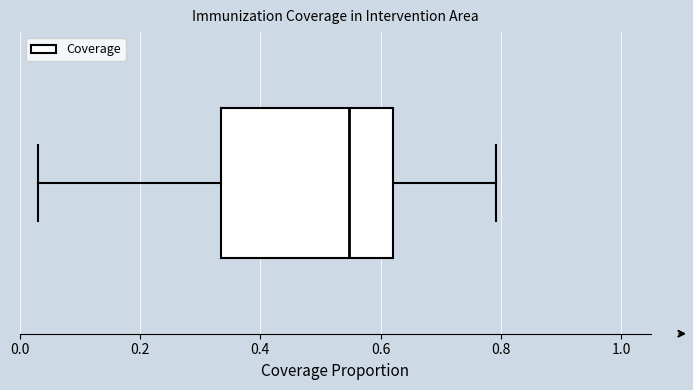

Transcribe this box plot: give where the median line is, the range the box spans, and where the two whiskers end, as read against the x-axis. The values are not printed on the chart, so give them approximately, as read against the axis.

median 0.54, box 0.34 to 0.62, whiskers 0.04 to 0.80